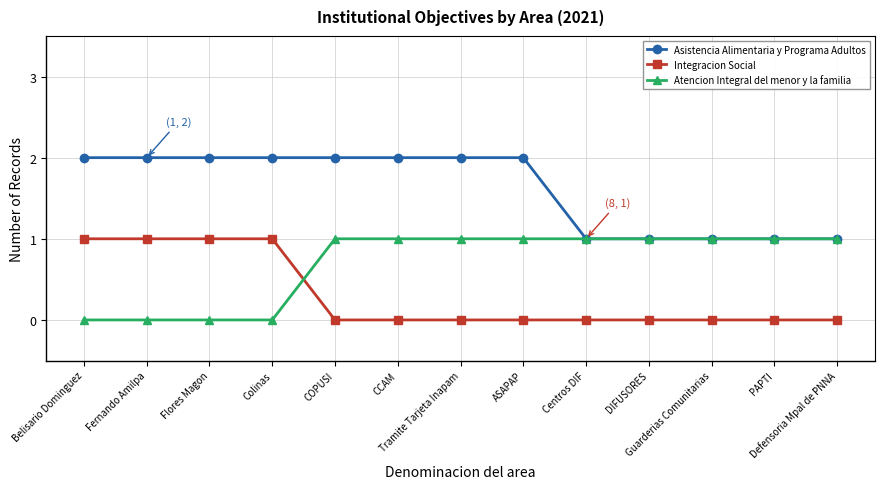

What position from the right is Flores Magon?

11